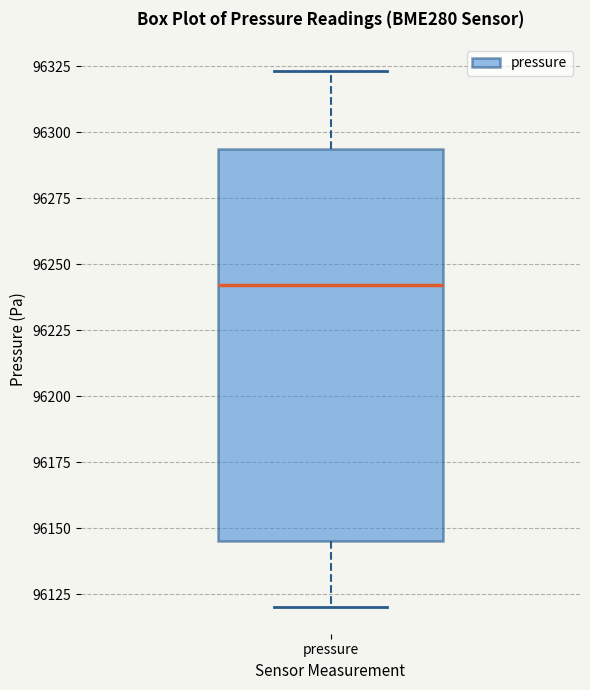

Read this box plot against the y-axis: the position of the median line, the range covered by the box, and the ends of both whiskers. The values are not printed on the chart, so give them approximately, as read against the axis.

median 96240, box 96145 to 96295, whiskers 96120 to 96325